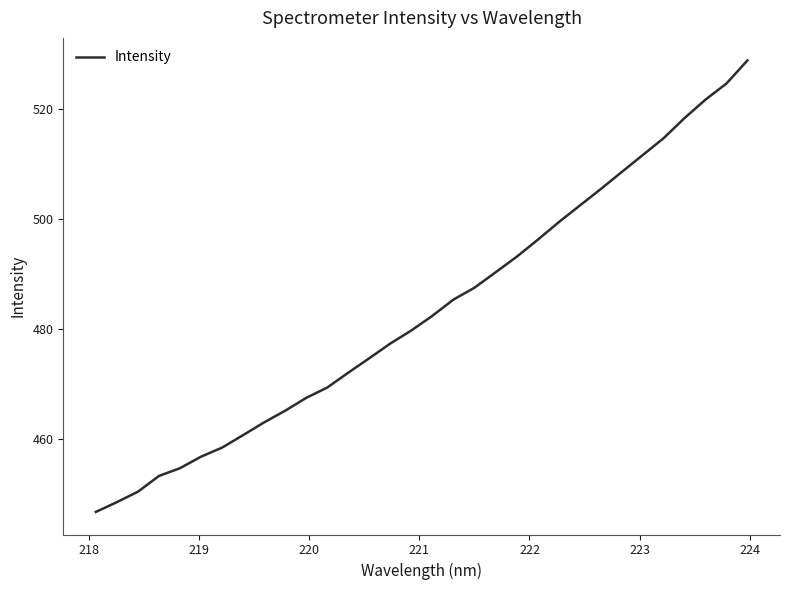

What is the difference between the maximum and minimum values?

82.1